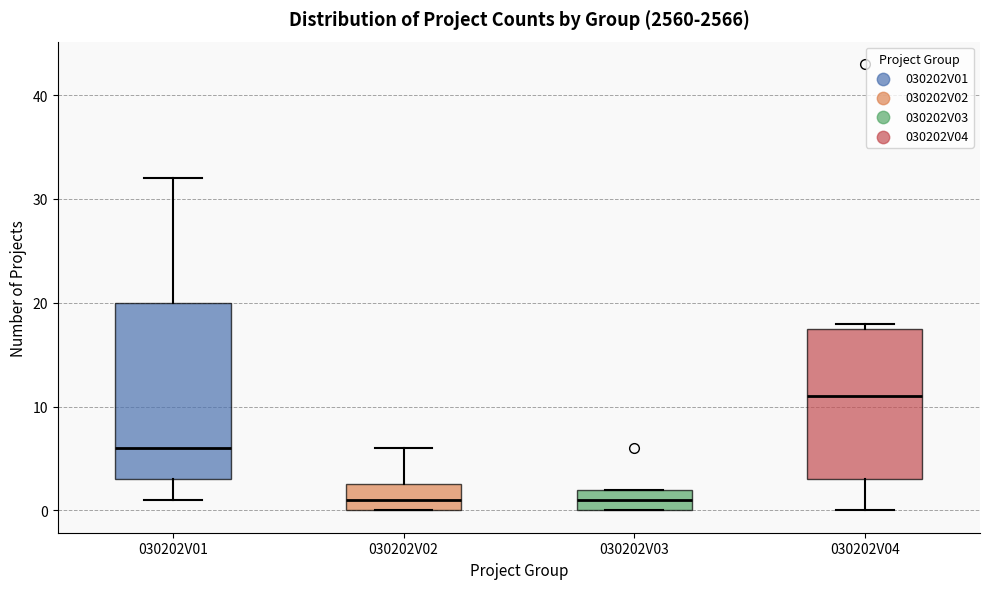

Reading left to right, transcribe this box plot: for each box, give where its median line is, the range the box spans, and where its two whiskers end, as read against the y-axis. The values are not printed on the chart, so give them approximately, as read against the axis.

030202V01: median 6, box 3 to 20, whiskers 1 to 32
030202V02: median 1, box 0 to 3, whiskers 0 to 6
030202V03: median 1, box 0 to 2, whiskers 0 to 2
030202V04: median 11, box 3 to 18, whiskers 0 to 18 (just above the box's upper edge)